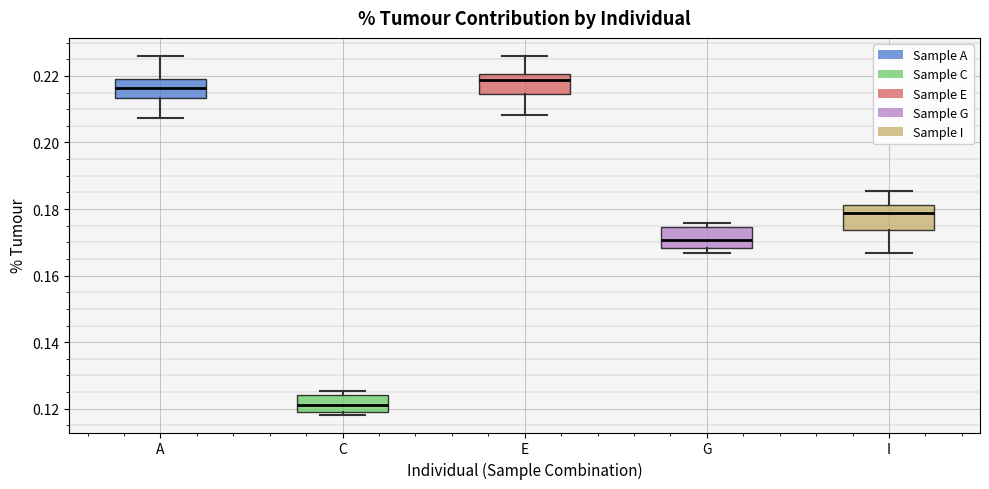

Where is the lower edge of the box for G on the y-axis? The values are not printed on the chart, so give them approximately, as read against the axis.

0.168